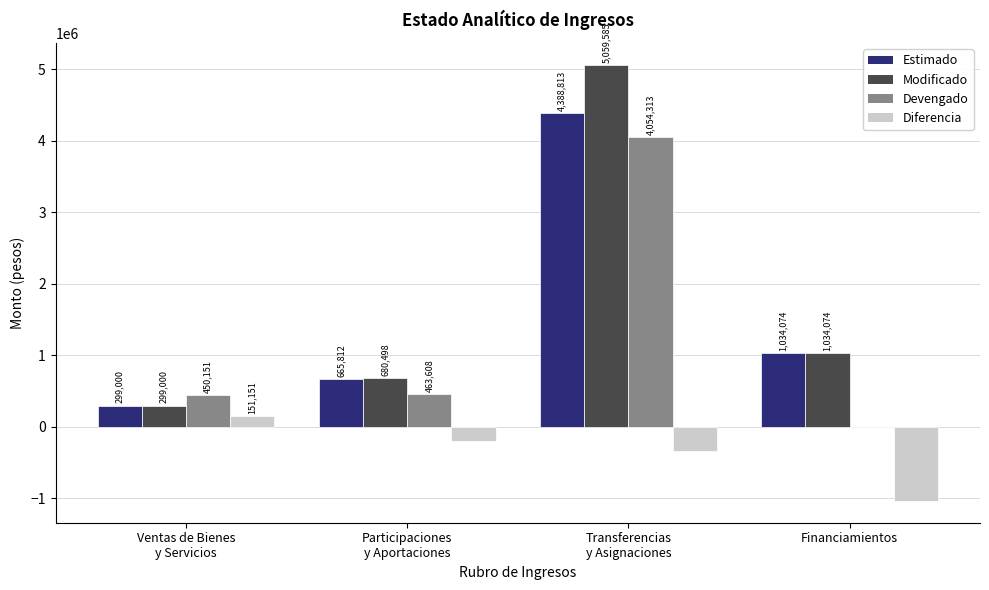

Which series has the largest total across all categories?

Modificado